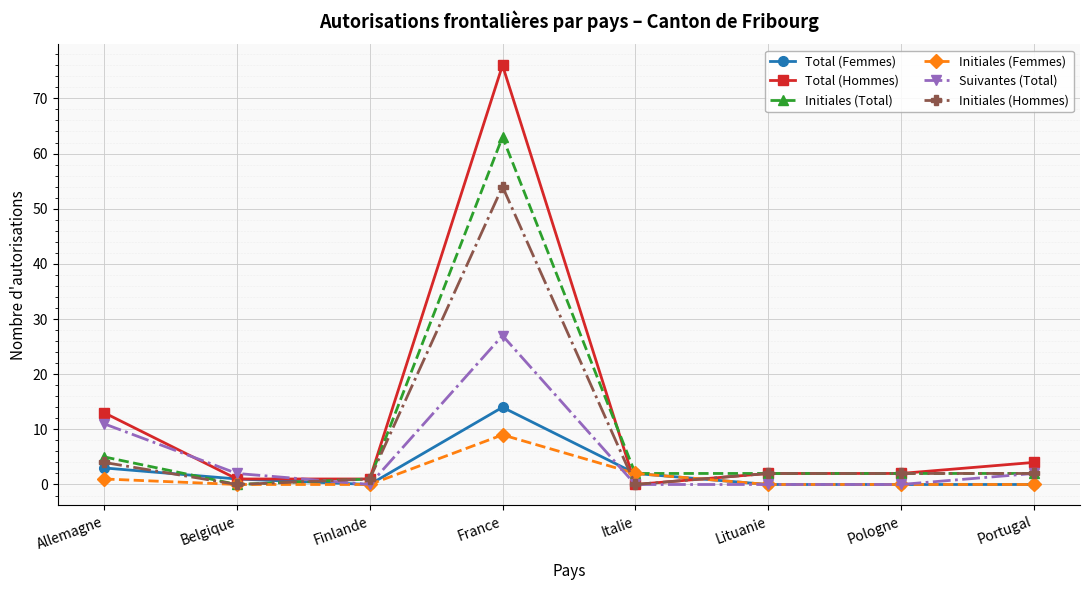

Does the chart display data point markers on the line(s)?

Yes